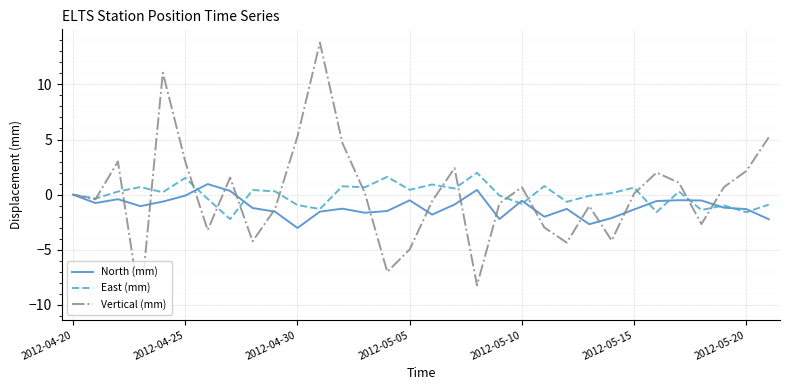

What is the maximum value shown in the chart?

13.8